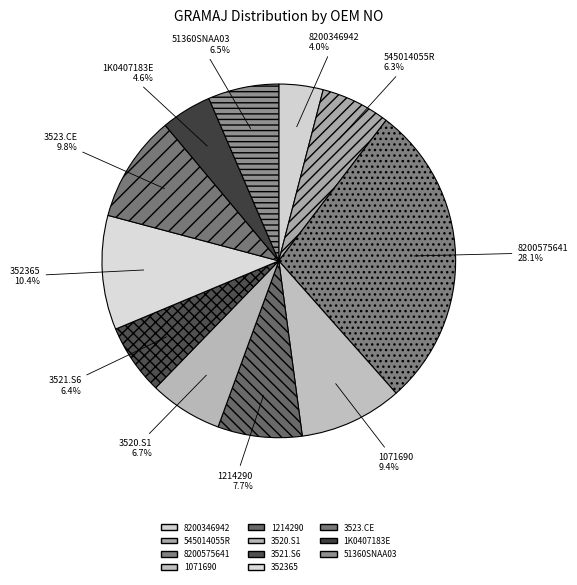

Count the number of slices in the pie.

11